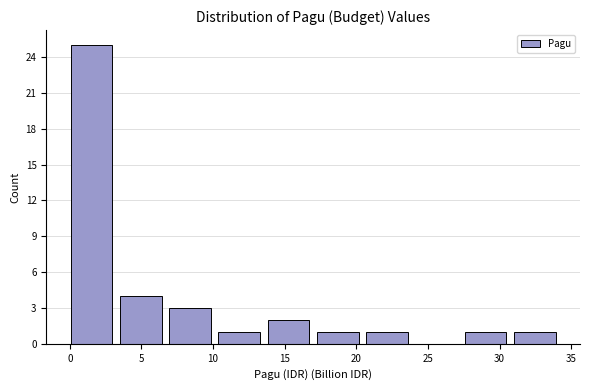

How tall is the bar that spans 14.0 to 17.0 on the x-axis? Neither the bar edges nor the heights are printed on the chart, so give them approximately, as read against the axes.

2